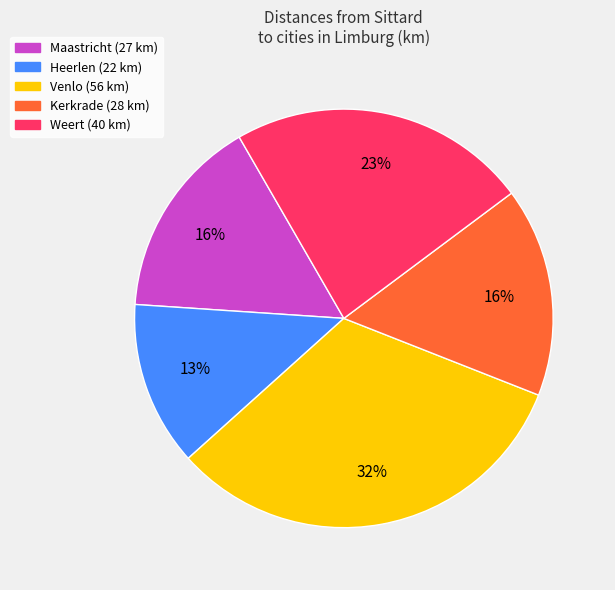

The Venlo slice represents 27% of the pie. True or false?

False